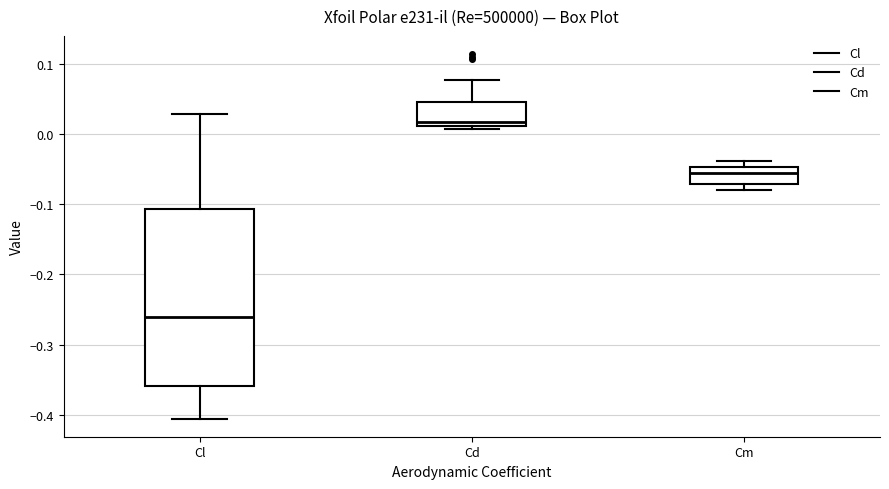

Reading left to right, transcribe this box plot: for each box, give where its median line is, the range the box spans, and where its two whiskers end, as read against the y-axis. The values are not printed on the chart, so give them approximately, as read against the axis.

Cl: median -0.26, box -0.36 to -0.11, whiskers -0.41 to 0.03
Cd: median 0.02, box 0.01 to 0.05, whiskers 0.01 (just below the box's lower edge) to 0.08
Cm: median -0.05 (just below the box's upper edge), box -0.07 to -0.05, whiskers -0.08 to -0.04